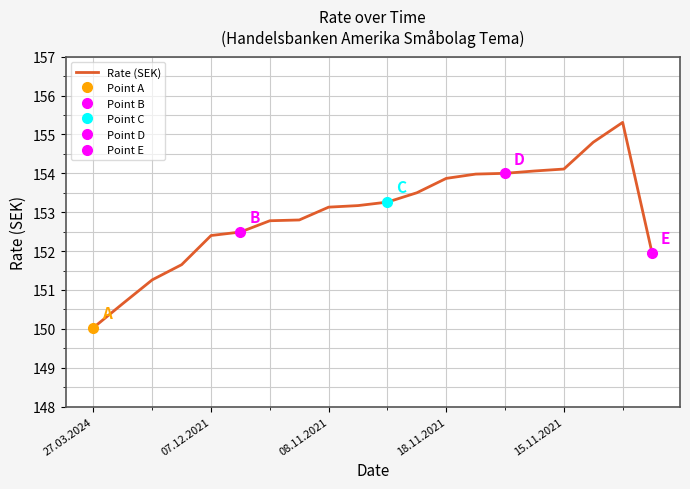

What is the value of the 7th point from the left?

152.8